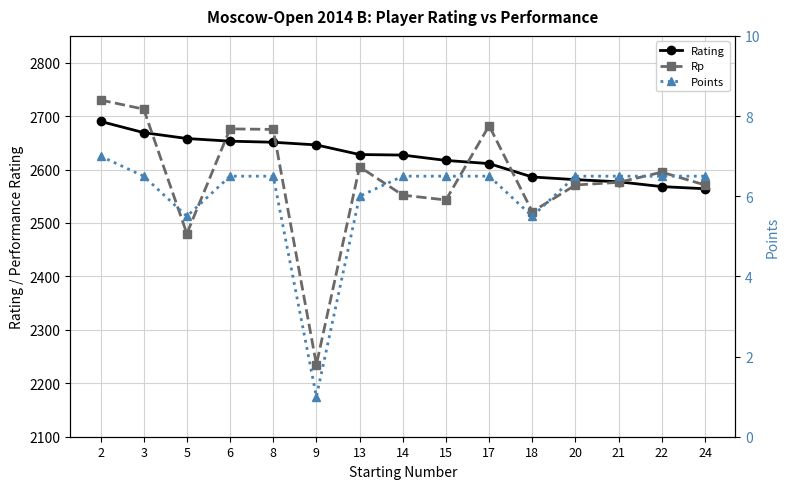

Reading left to right, extract all data points from this chart.

Rating: 2690.0	2669.0	2658.0	2653.0	2651.0	2646.0	2628.0	2627.0	2617.0	2611.0	2586.0	2581.0	2577.0	2568.0	2564.0
Rp: 2730.0	2713.0	2480.0	2676.0	2675.0	2235.0	2605.0	2552.0	2543.0	2682.0	2521.0	2571.0	2576.0	2595.0	2571.0
Points: 7.0	6.5	5.5	6.5	6.5	1.0	6.0	6.5	6.5	6.5	5.5	6.5	6.5	6.5	6.5